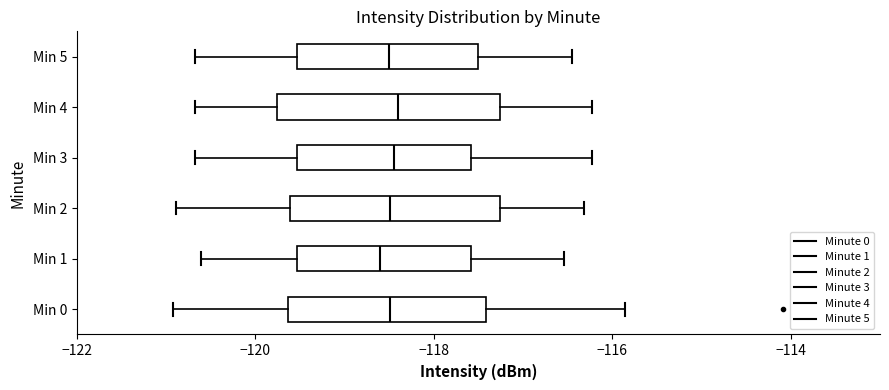

Reading bottom to top, transcribe this box plot: for each box, give where its median line is, the range the box spans, and where its two whiskers end, as read against the x-axis. The values are not printed on the chart, so give them approximately, as read against the axis.

Min 0: median -118.4, box -119.6 to -117.4, whiskers -121.0 to -115.8
Min 1: median -118.6, box -119.6 to -117.6, whiskers -120.6 to -116.6
Min 2: median -118.4, box -119.6 to -117.2, whiskers -120.8 to -116.4
Min 3: median -118.4, box -119.6 to -117.6, whiskers -120.6 to -116.2
Min 4: median -118.4, box -119.8 to -117.2, whiskers -120.6 to -116.2
Min 5: median -118.6, box -119.6 to -117.6, whiskers -120.6 to -116.4